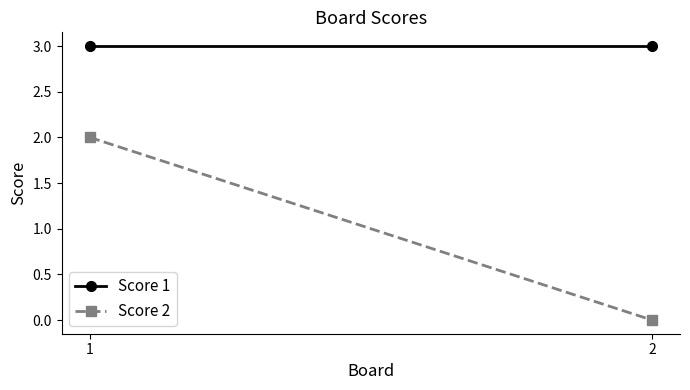

How many positive values does the Score 2 series have?

1